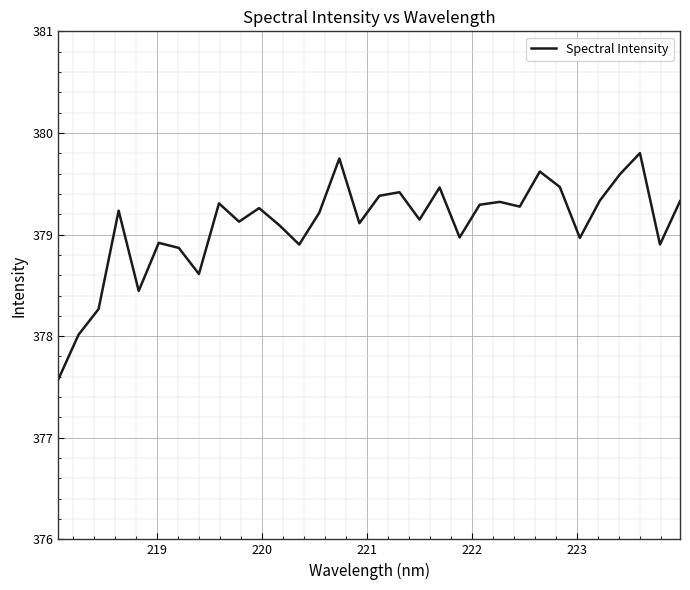

What is the maximum value shown in the chart?

379.8